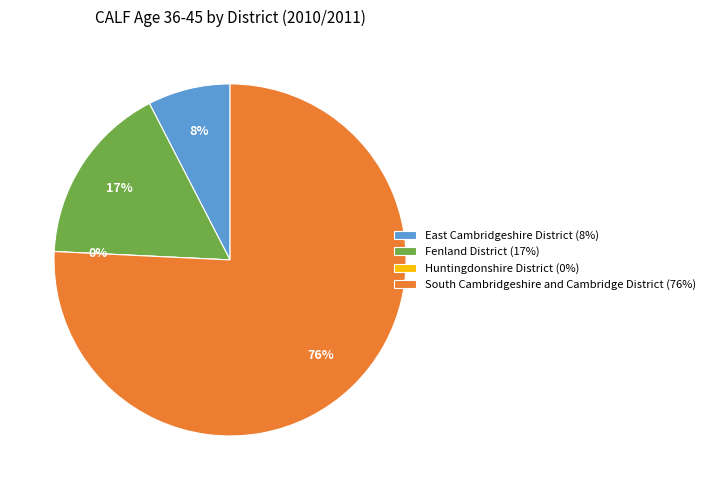

What is the majority slice?

South Cambridgeshire and Cambridge District